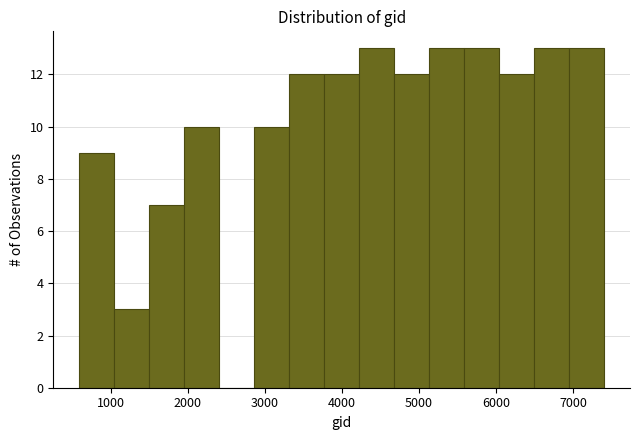

Reading left to right, transcribe this chart: for each bar, give the range it covers on the x-axis and its height. Neither the bar edges nor the heights are printed on the chart, so give them approximately, as read against the axes.

600 to 1000: 9
1000 to 1500: 3
1500 to 2000: 7
2000 to 2400: 10
2400 to 2900: 0
2900 to 3300: 10
3300 to 3800: 12
3800 to 4200: 12
4200 to 4700: 13
4700 to 5100: 12
5100 to 5600: 13
5600 to 6000: 13
6000 to 6500: 12
6500 to 6900: 13
6900 to 7400: 13